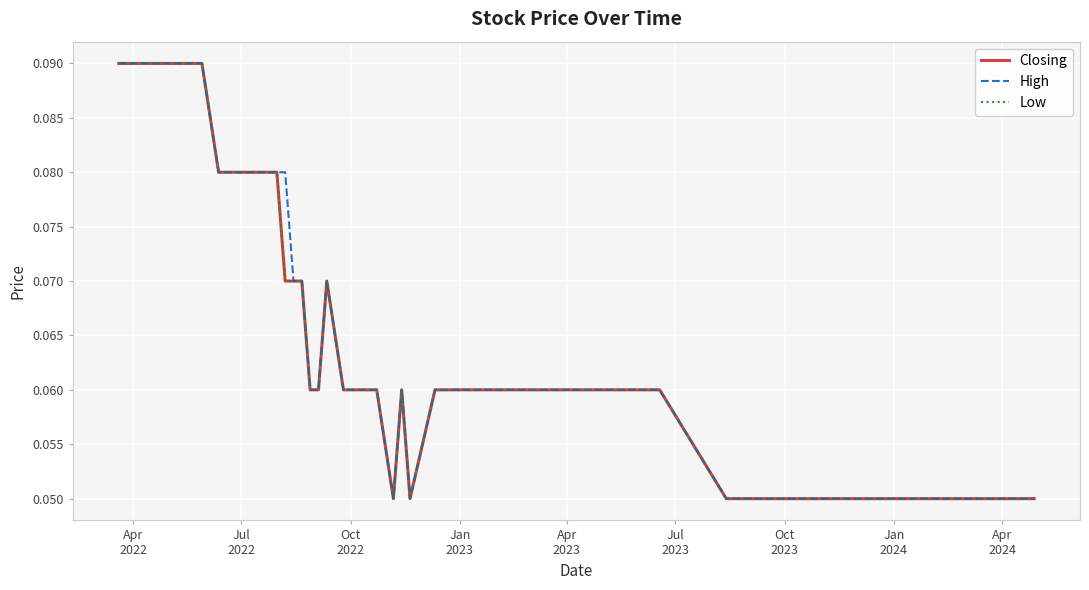

List the series in order of their peak value, lowest first.

Closing, High, Low